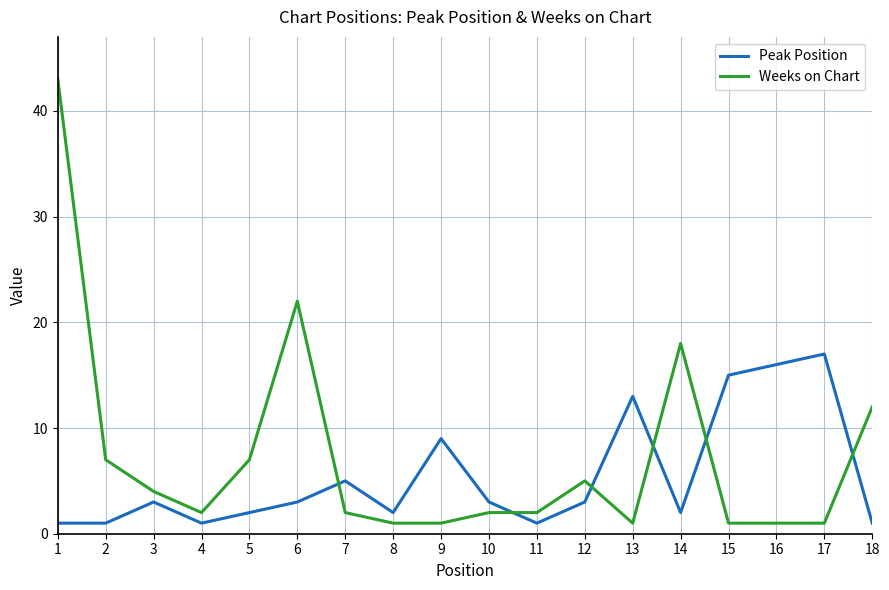

Rank the series by their maximum value, from lowest to highest.

Peak Position, Weeks on Chart